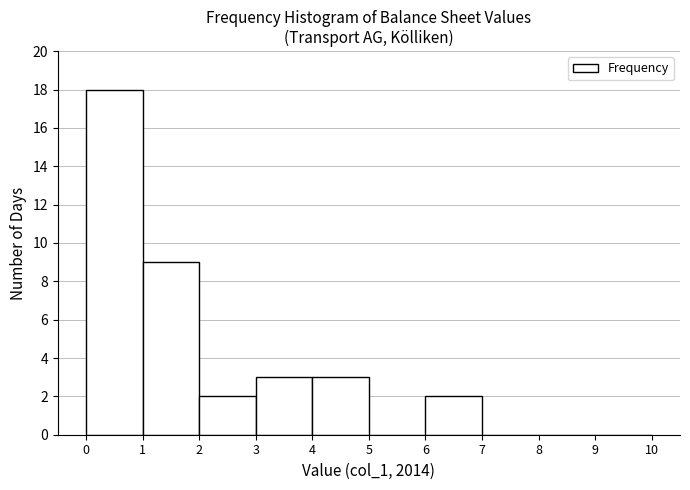

Reading left to right, list every bar in this chart as the range it spans on the x-axis followed by its height. The values are not printed on the chart, so give them approximately, as read against the axis.

0 to 1: 18
1 to 2: 9
2 to 3: 2
3 to 4: 3
4 to 5: 3
5 to 6: 0
6 to 7: 2
7 to 8: 0
8 to 9: 0
9 to 10: 0